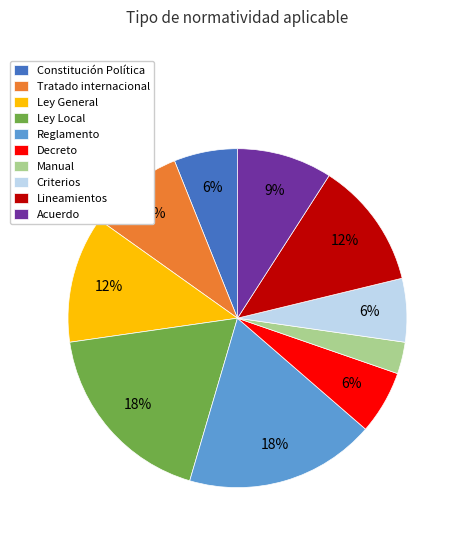

What is the smallest slice in the pie chart?

Manual